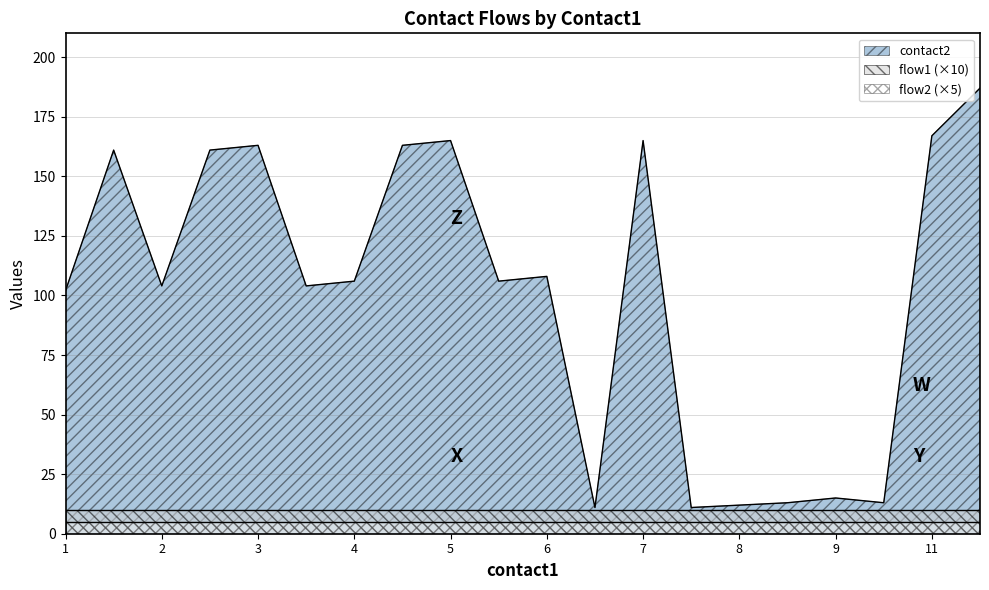

Rank the series at 8 from highest to lowest value.

contact2, flow1 (×10), flow2 (×5)